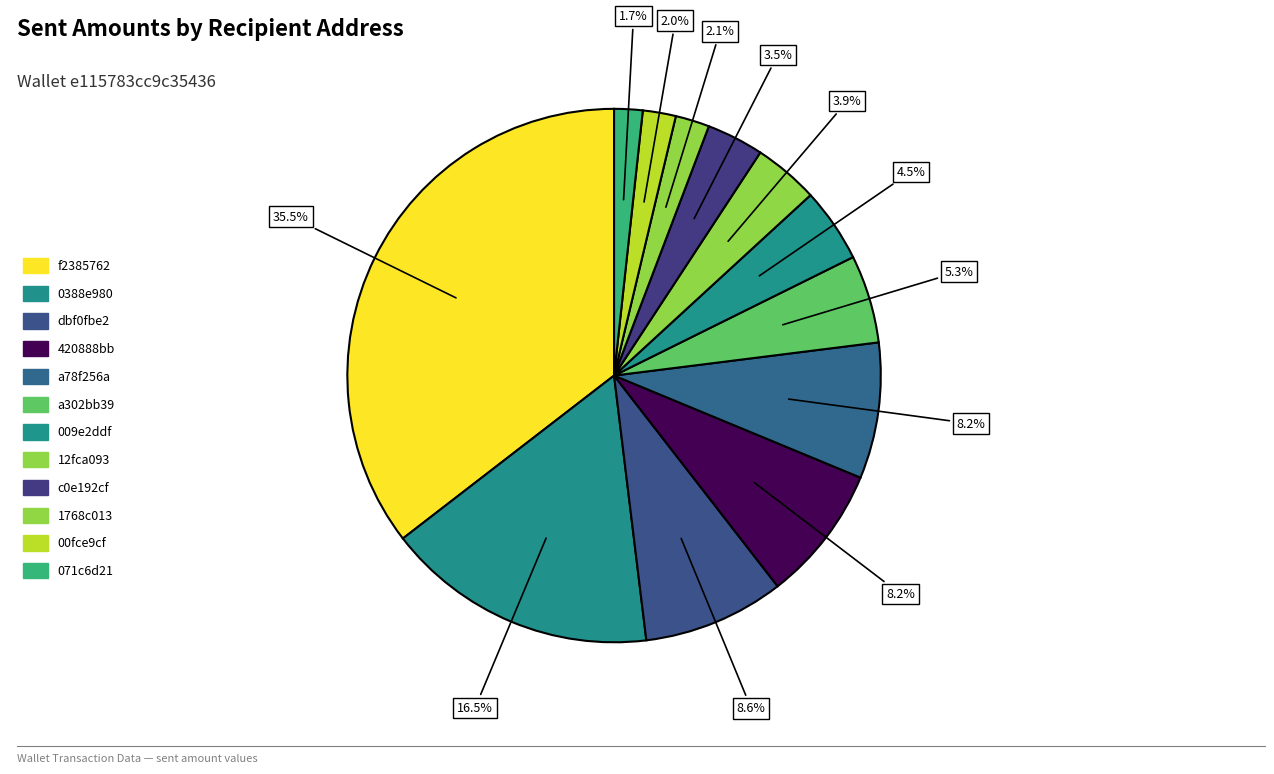

How many segments does this pie chart have?

12